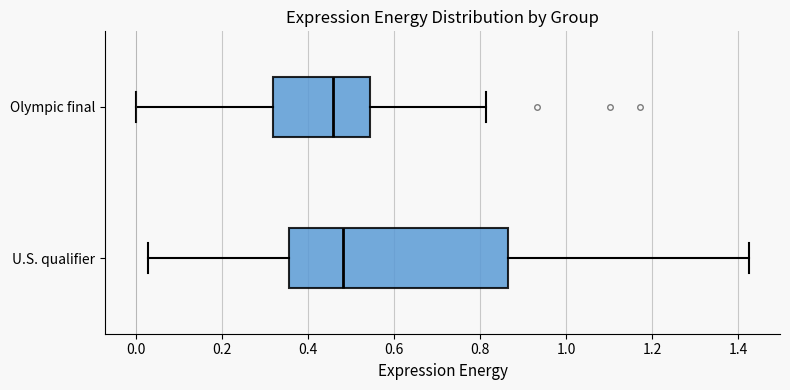

Where is the left edge of the box for Olympic final on the x-axis? The values are not printed on the chart, so give them approximately, as read against the axis.

0.32